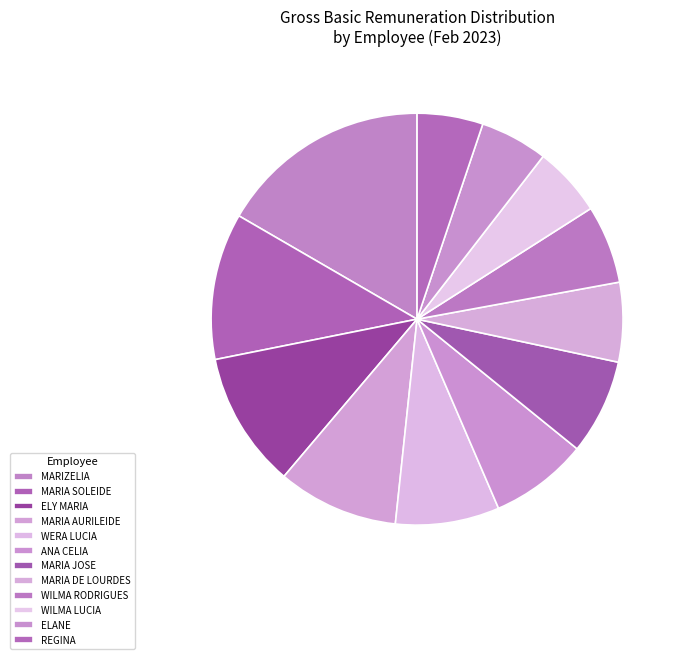

How many slices are in this pie chart?

12